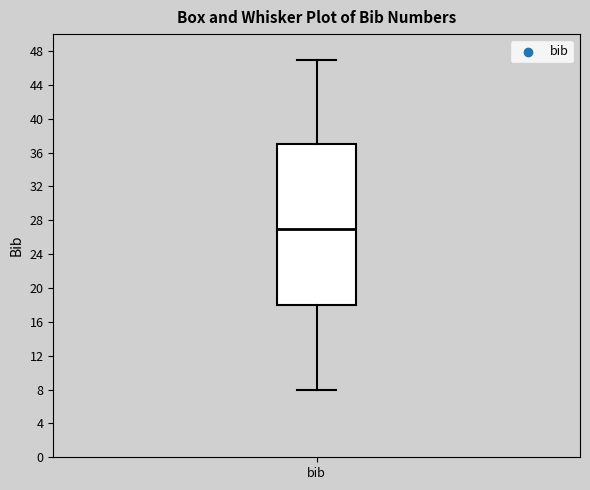

Read this box plot against the y-axis: the position of the median line, the range covered by the box, and the ends of both whiskers. The values are not printed on the chart, so give them approximately, as read against the axis.

median 27, box 18 to 37, whiskers 8 to 47